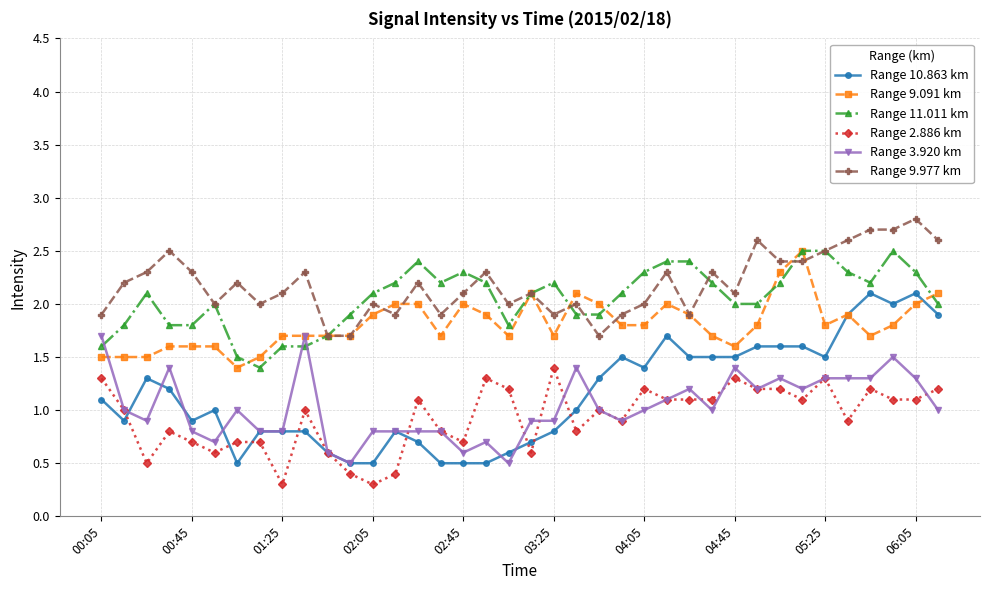

Which series has the widest spread of values?

Range 10.863 km